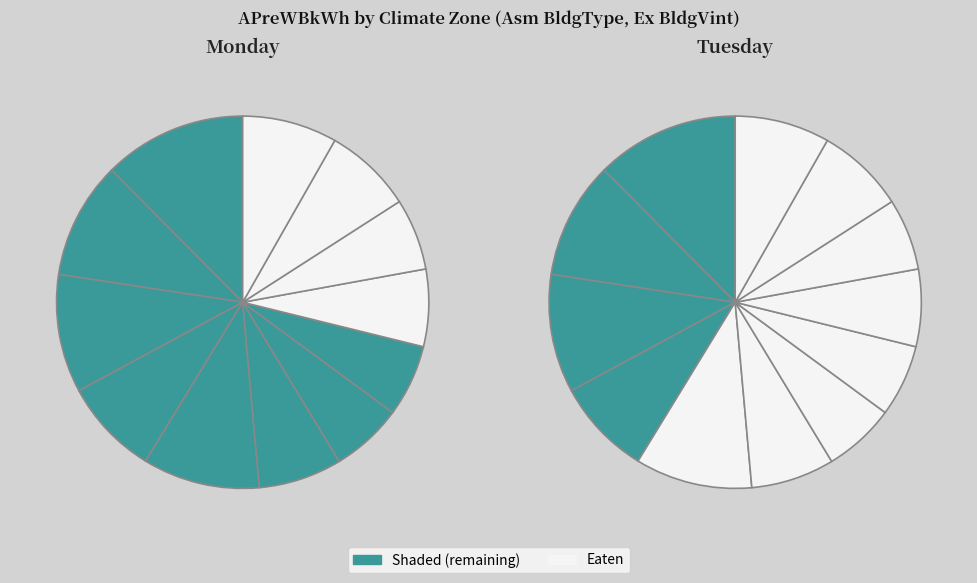

What is the total percentage of CZ12 and CZ03?

18.5%